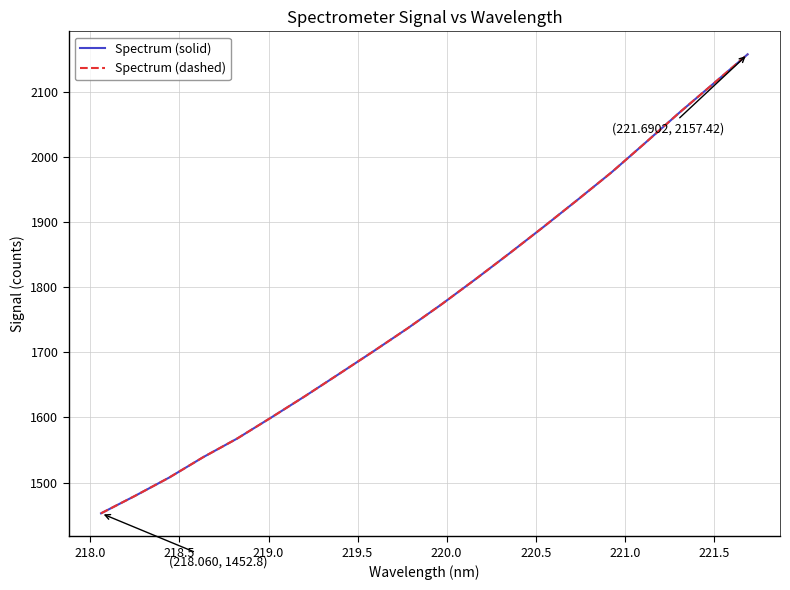

Does the chart have visible grid lines?

Yes